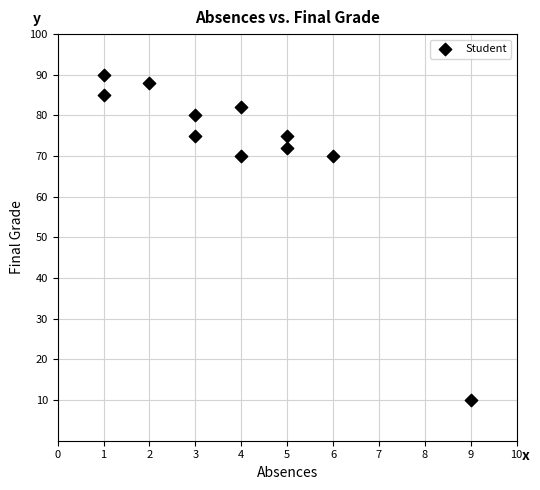

What is the average Y value?

72